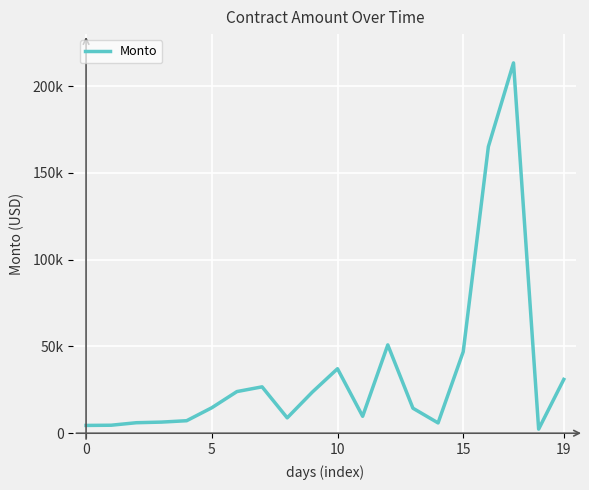

Is this an area chart (filled region under the line)?

No